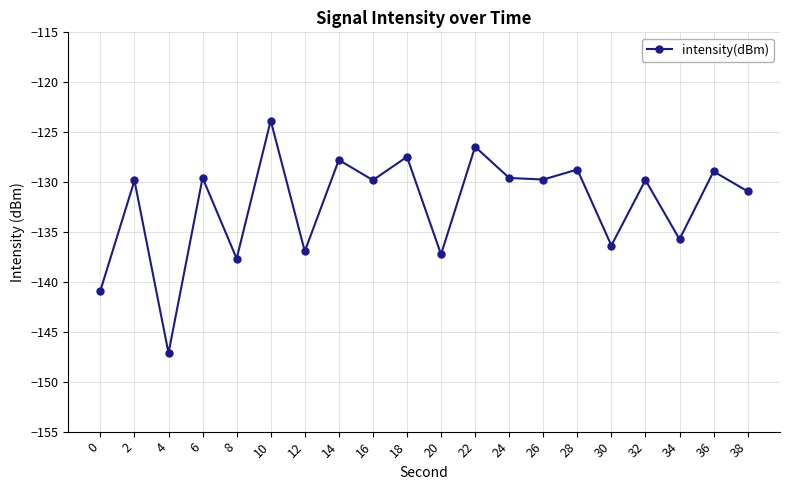

Where is the first local maximum?

2